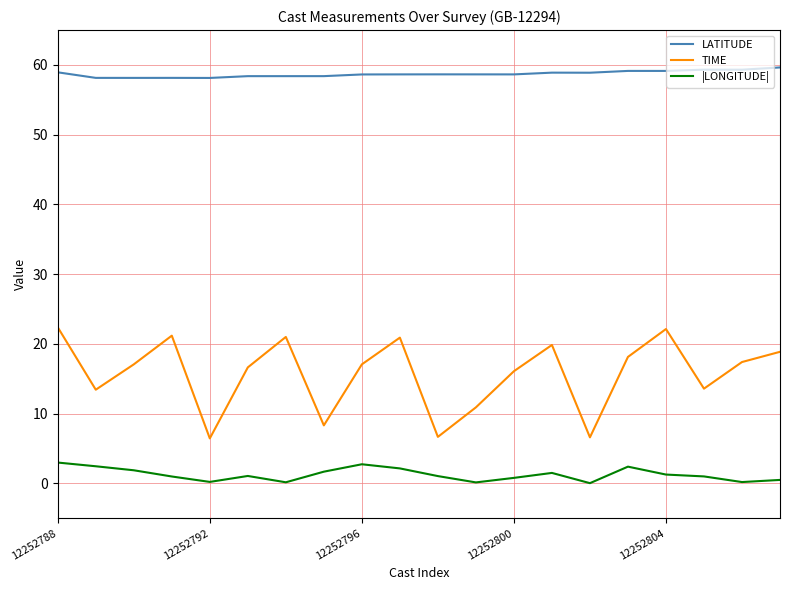

Rank the series by their average value, from lowest to highest.

|LONGITUDE|, TIME, LATITUDE